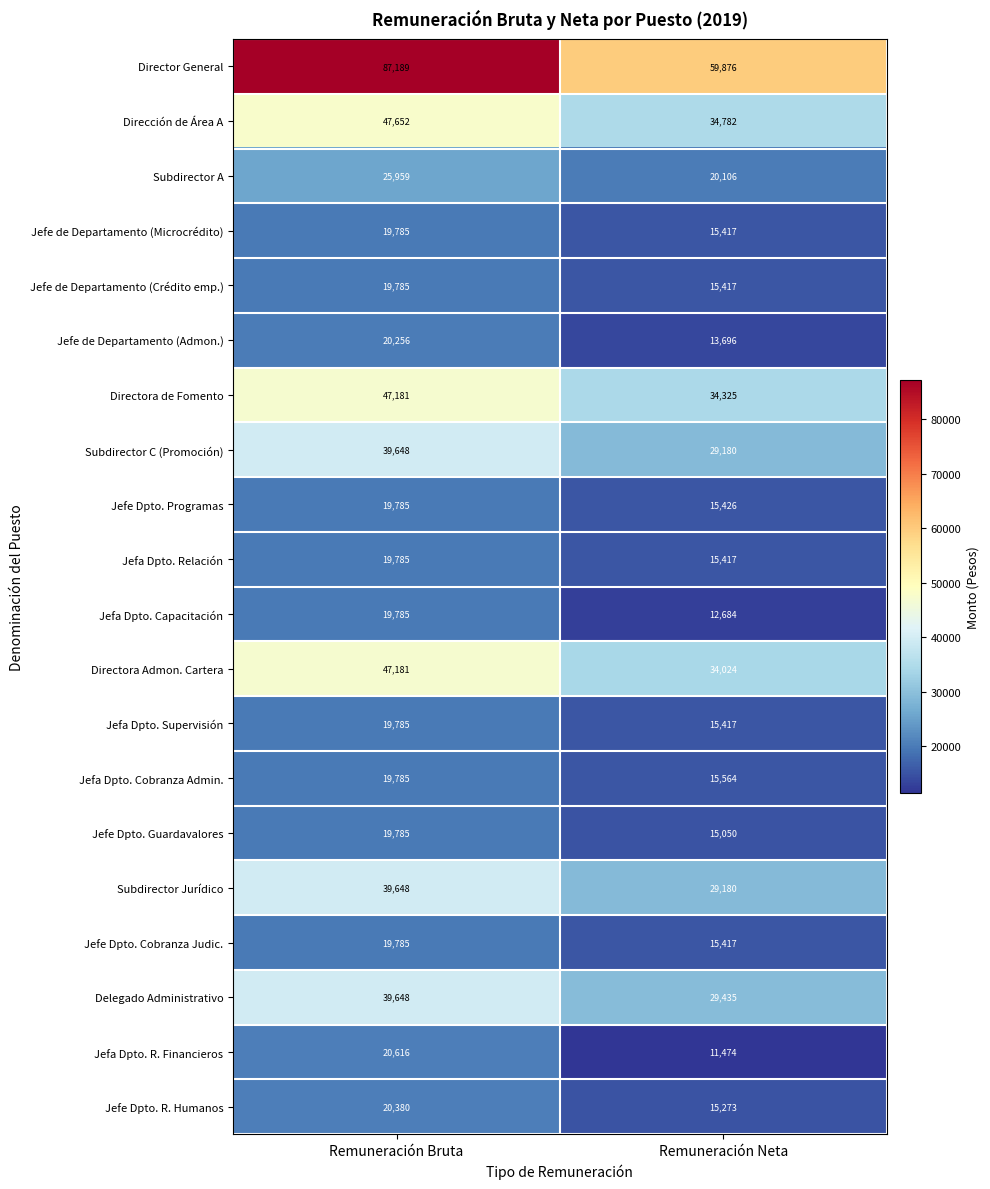

Which series has the widest spread of values?

Director General